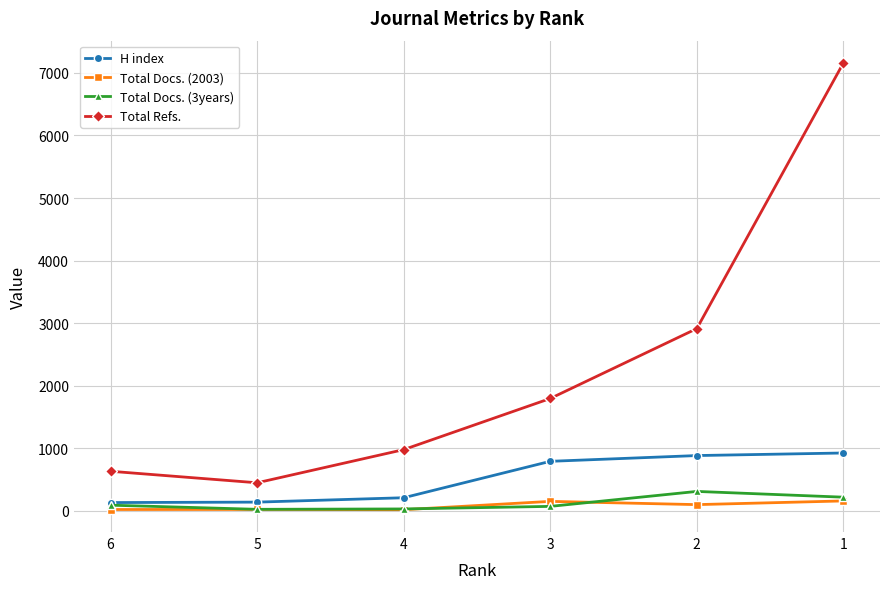

True or false: Total Refs. and Total Docs. (2003) cross at least once.

False